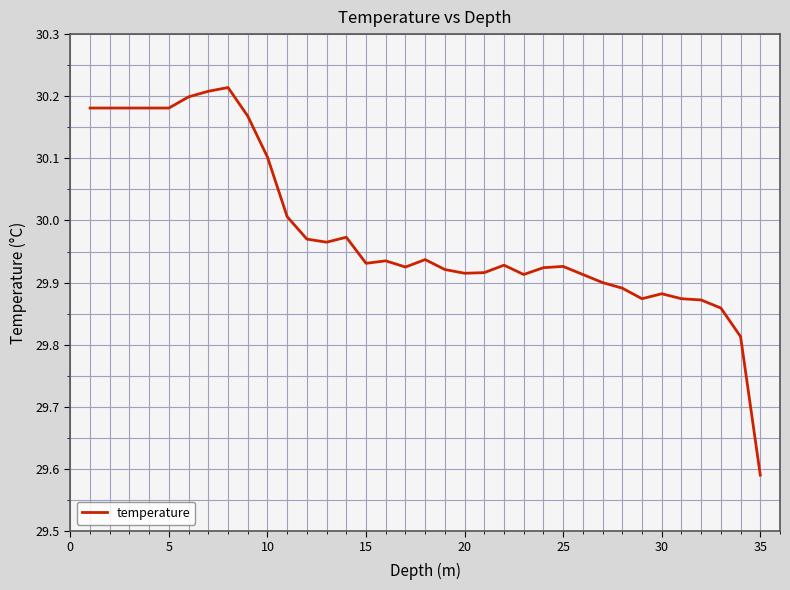

Does the chart have visible grid lines?

Yes